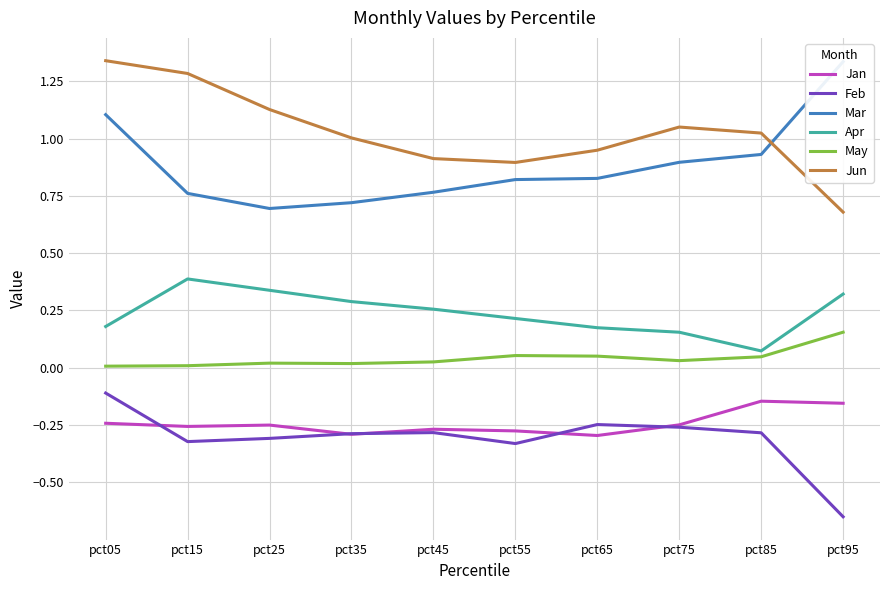

What is the greatest value displayed?

1.3